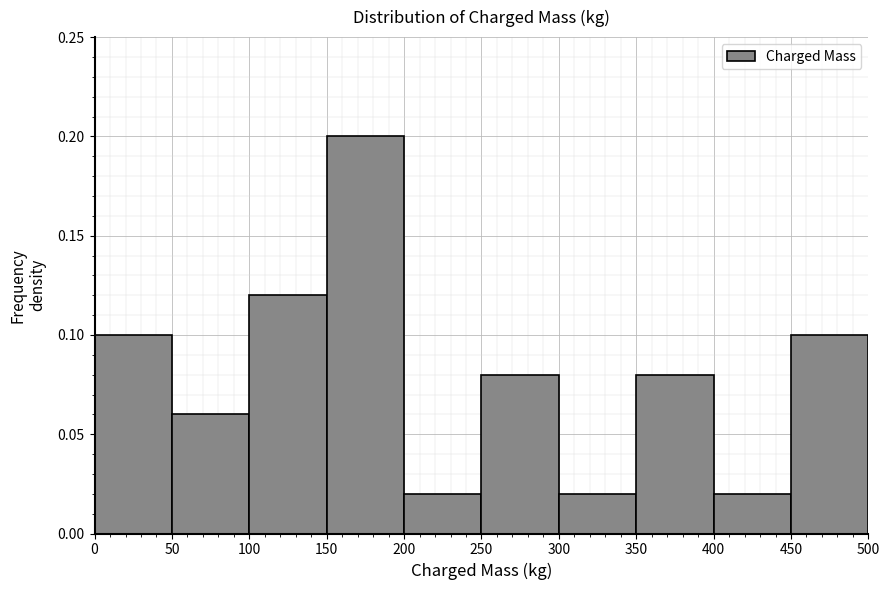

Reading left to right, list every bar in this chart as the range it spans on the x-axis followed by its height. The values are not printed on the chart, so give them approximately, as read against the axis.

0 to 50: 0.10
50 to 100: 0.06
100 to 150: 0.12
150 to 200: 0.20
200 to 250: 0.02
250 to 300: 0.08
300 to 350: 0.02
350 to 400: 0.08
400 to 450: 0.02
450 to 500: 0.10